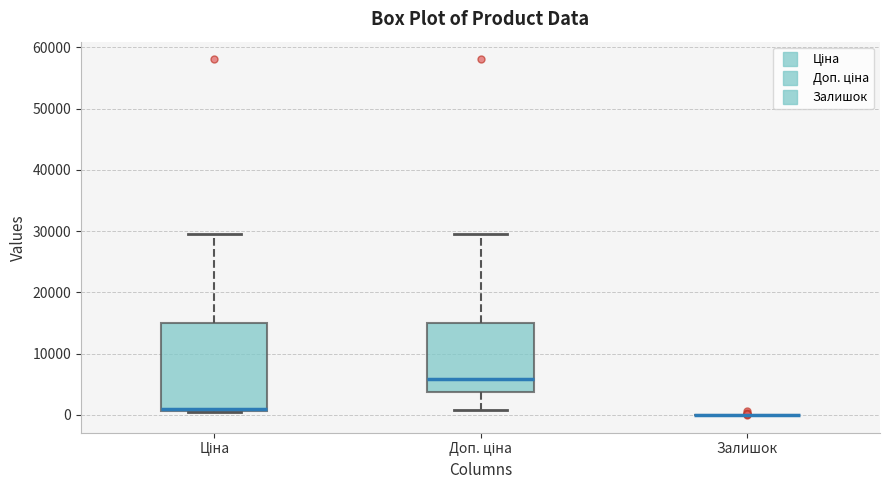

Reading left to right, transcribe this box plot: for each box, give where its median line is, the range the box spans, and where its two whiskers end, as read against the y-axis. The values are not printed on the chart, so give them approximately, as read against the axis.

Ціна: median 1000 (drawn on the box's lower edge), box 1000 to 15000, whiskers 1000 to 30000
Доп. ціна: median 6000, box 4000 to 15000, whiskers 1000 to 30000
Залишок: box collapsed to a line at 0, whiskers 0 to 0